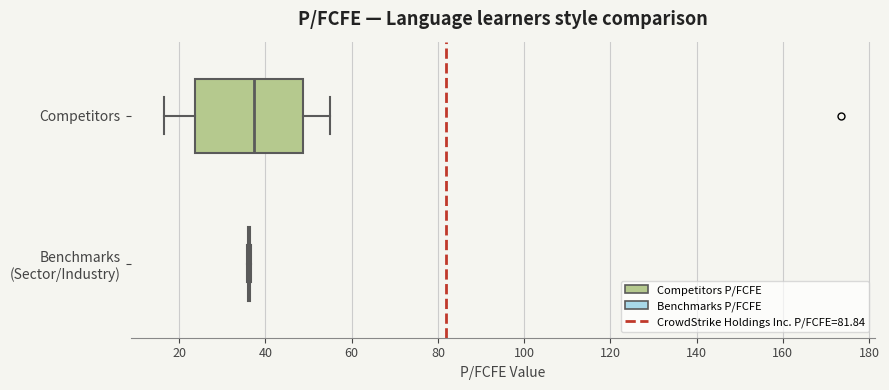

Where does the median line of the box for Competitors sit on the x-axis? The values are not printed on the chart, so give them approximately, as read against the axis.

38